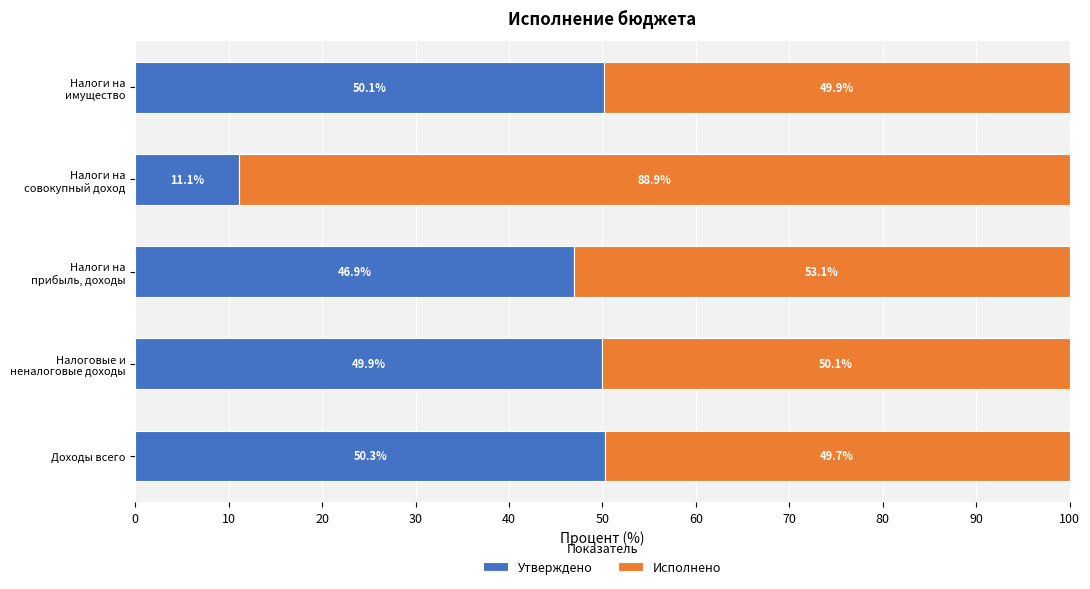

What is the difference between the maximum and minimum values in the Утверждено series?

39.2